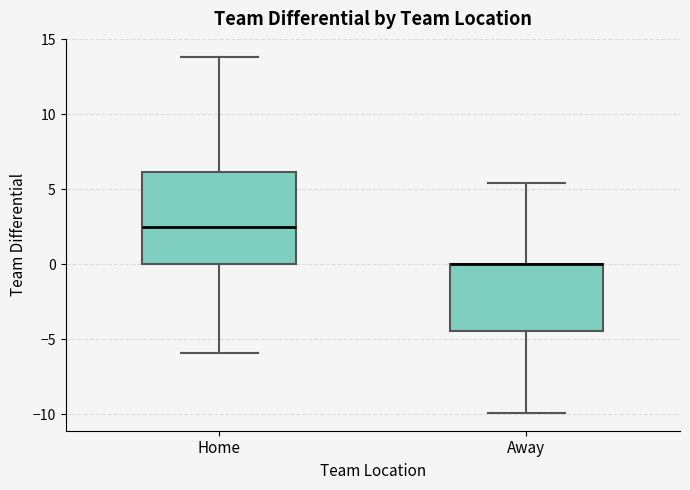

Where does the median line of the box for Home sit on the y-axis? The values are not printed on the chart, so give them approximately, as read against the axis.

2.5